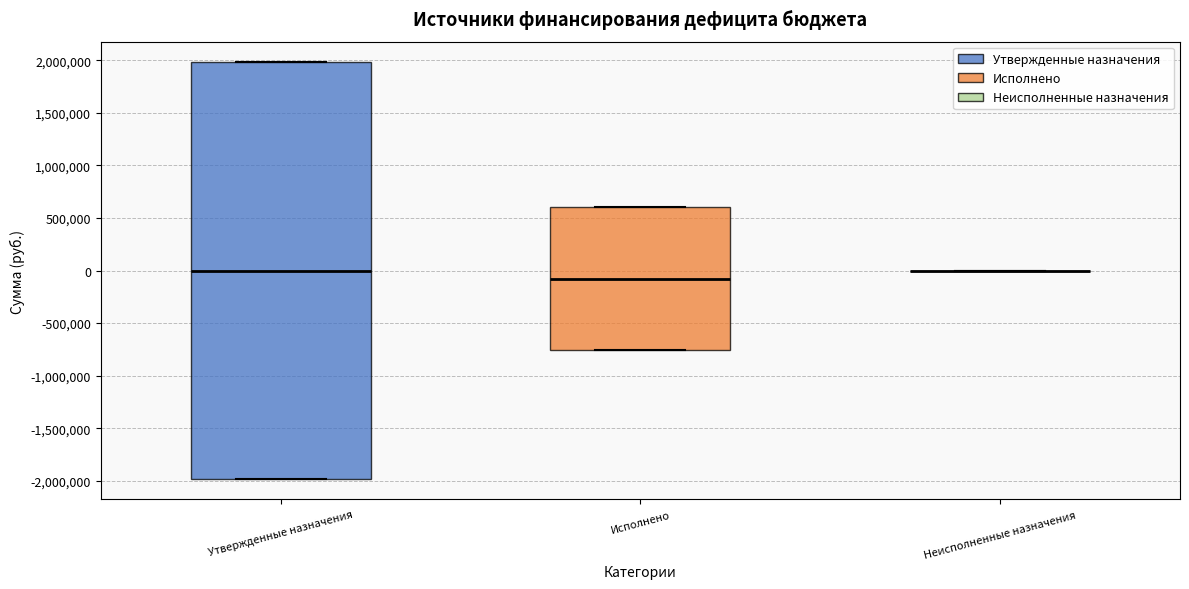

Reading left to right, transcribe this box plot: for each box, give where its median line is, the range the box spans, and where its two whiskers end, as read against the y-axis. The values are not printed on the chart, so give them approximately, as read against the axis.

Утвержденные назначения: median 0, box -2000000 to 2000000, whiskers -2000000 to 2000000
Исполнено: median -100000, box -750000 to 600000, whiskers -750000 to 600000
Неисполненные назначения: box collapsed to a line at 0, whiskers 0 to 0